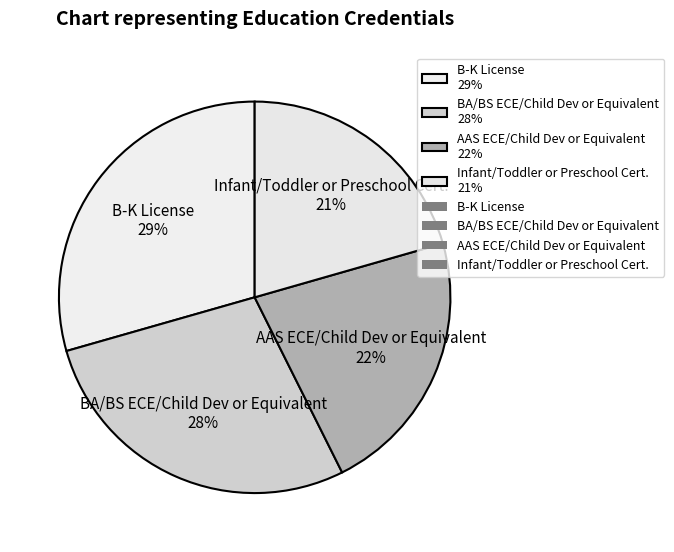

Count the number of slices in the pie.

4